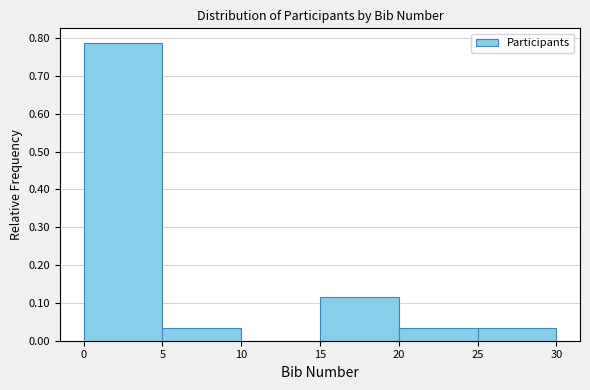

Over which range of the x-axis is the bar tallest?

0 to 5